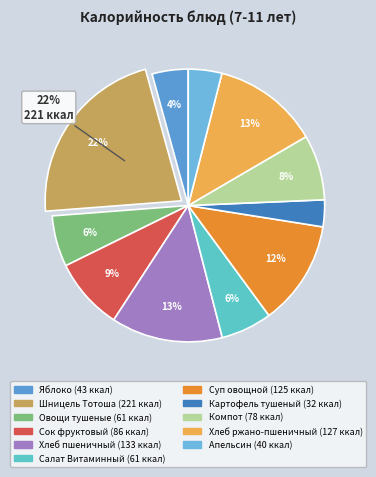

What is the smallest slice in the pie chart?

Картофель тушеный